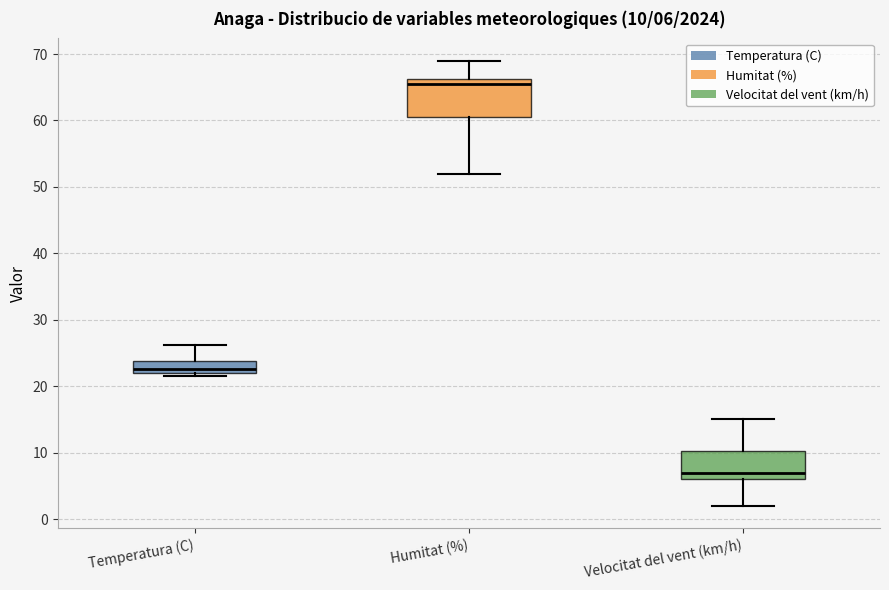

Which box is the tallest, from its lower edge to its upper edge?

Humitat (%)